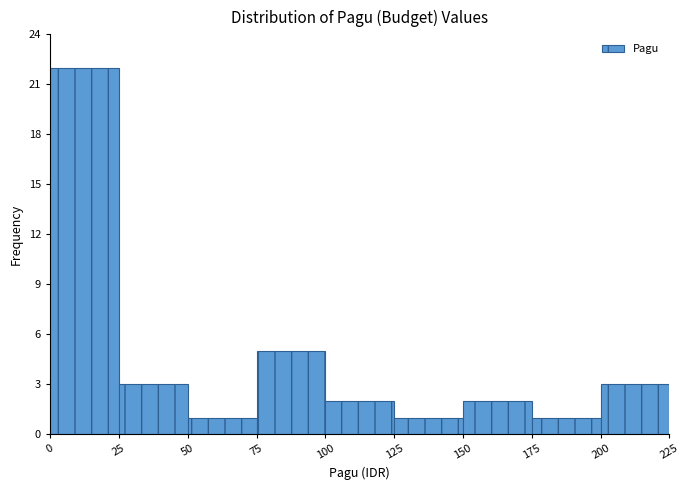

Reading left to right, extract all data points from this chart.

0=22	25=3	50=1	75=5	100=2	125=1	150=2	175=1	200=3